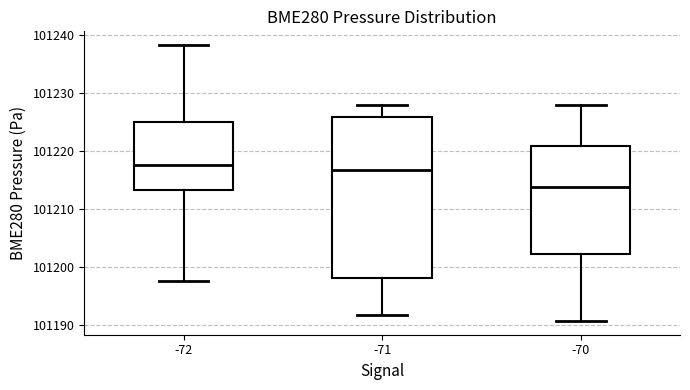

Where does the upper whisker of the box at x = -70 end on the y-axis? The values are not printed on the chart, so give them approximately, as read against the axis.

101228